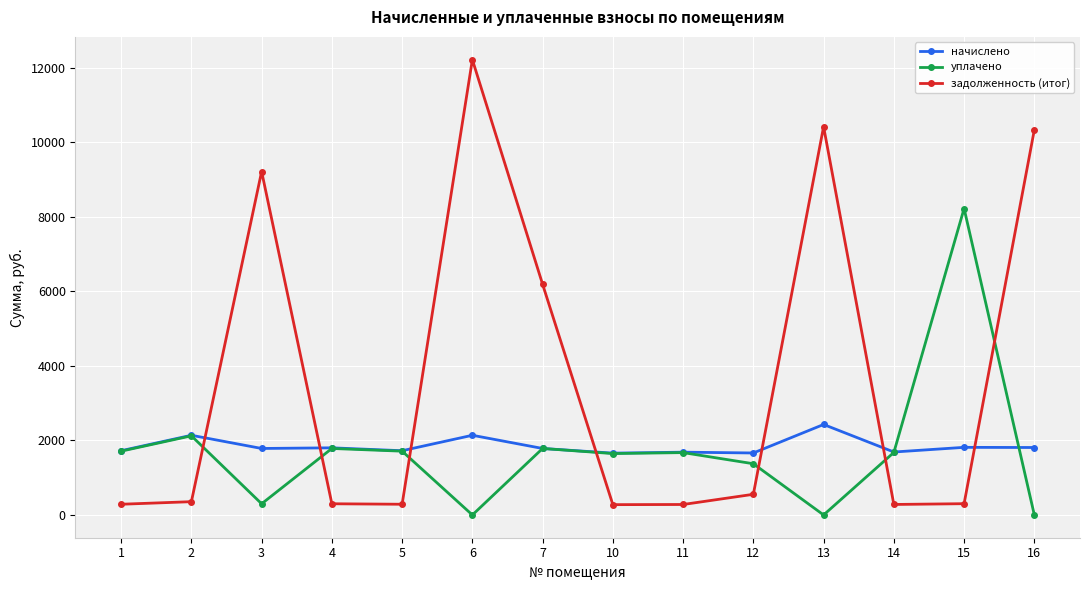

The value of уплачено at 4 is 1784.2. True or false?

True